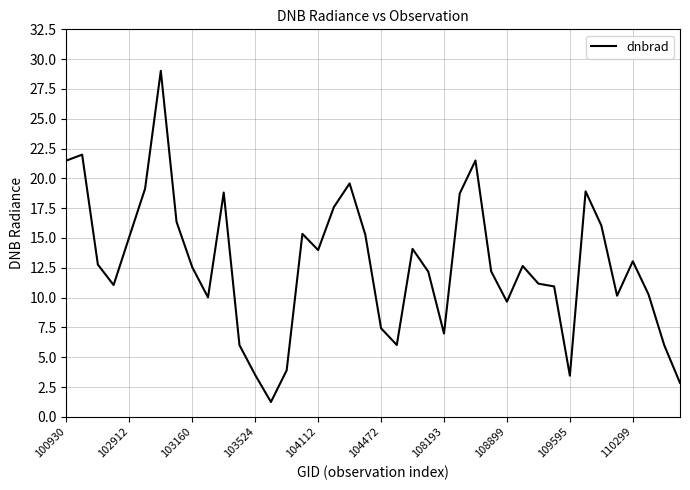

What is the maximum value shown in the chart?

29.0